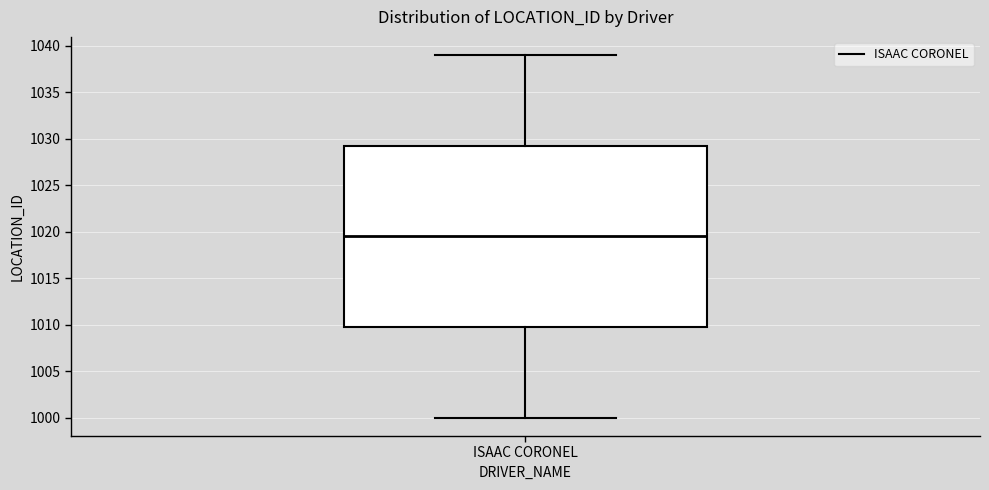

Transcribe this box plot: give where the median line is, the range the box spans, and where the two whiskers end, as read against the y-axis. The values are not printed on the chart, so give them approximately, as read against the axis.

median 1019.5, box 1010.0 to 1029.5, whiskers 1000.0 to 1039.0